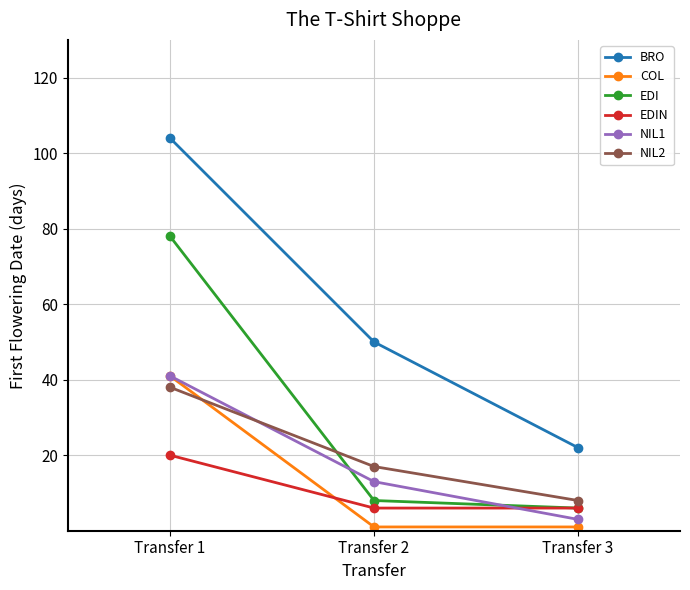

List the labels in order of NIL1 value, smallest first.

Transfer 3, Transfer 2, Transfer 1